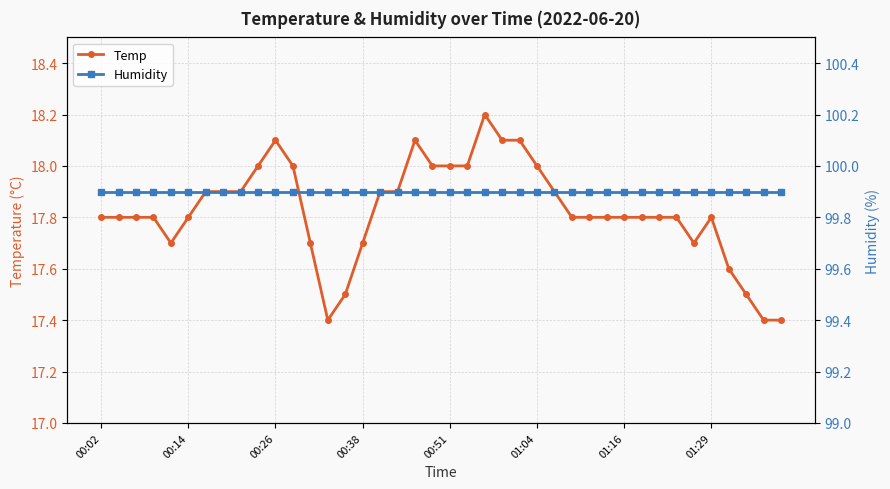

True or false: Temp has more than 0 interior local peaks.

True